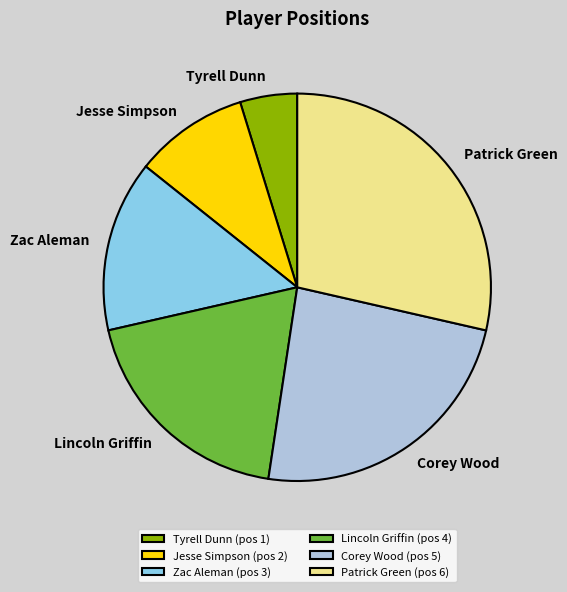

Rank the categories by value from lowest to highest.

Tyrell Dunn, Jesse Simpson, Zac Aleman, Lincoln Griffin, Corey Wood, Patrick Green